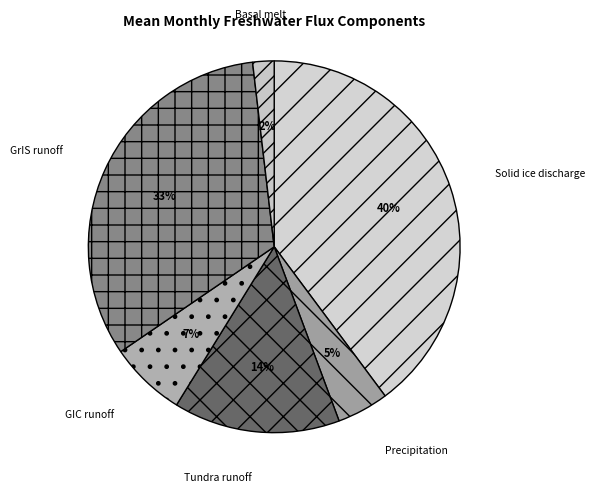

Is the sum of Precipitation and GrIS runoff greater than half?

No